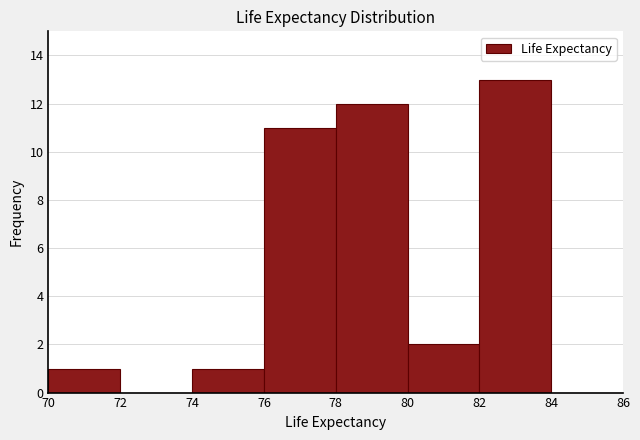

How tall is the bar that spans 70 to 72 on the x-axis? The values are not printed on the chart, so give them approximately, as read against the axis.

1